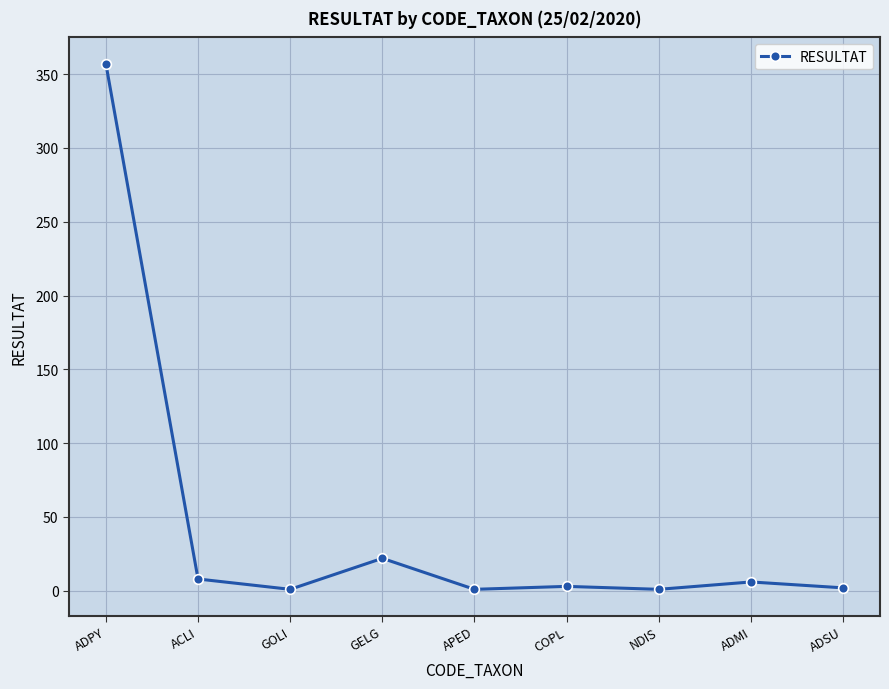

True or false: the data shows 168 at ADPY.

False